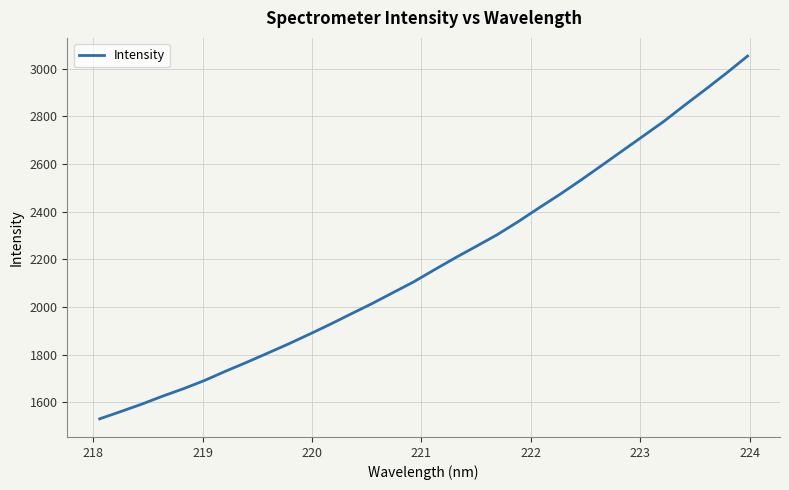

What is the difference between the maximum and minimum values?

1521.7